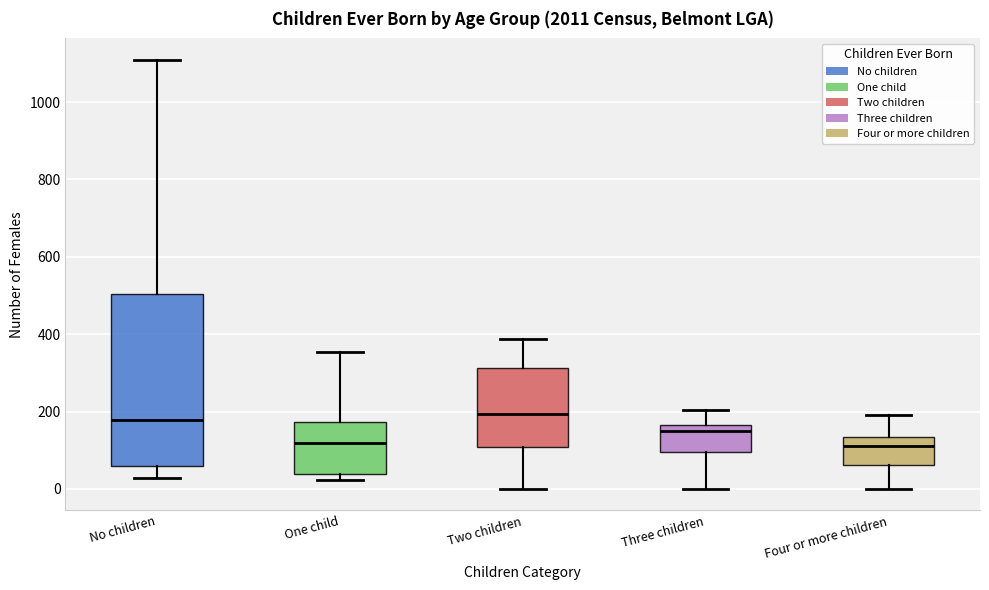

Where is the lower edge of the box for One child on the y-axis? The values are not printed on the chart, so give them approximately, as read against the axis.

40